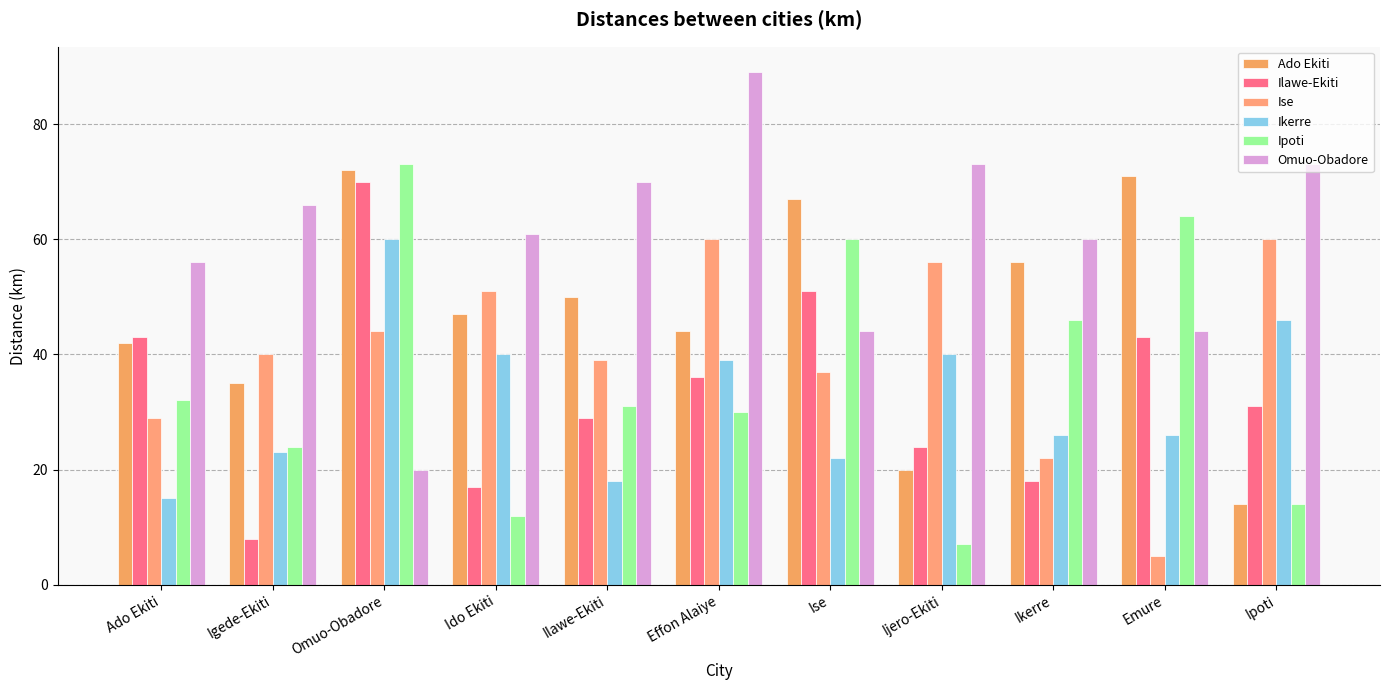

What is the greatest value displayed?

89